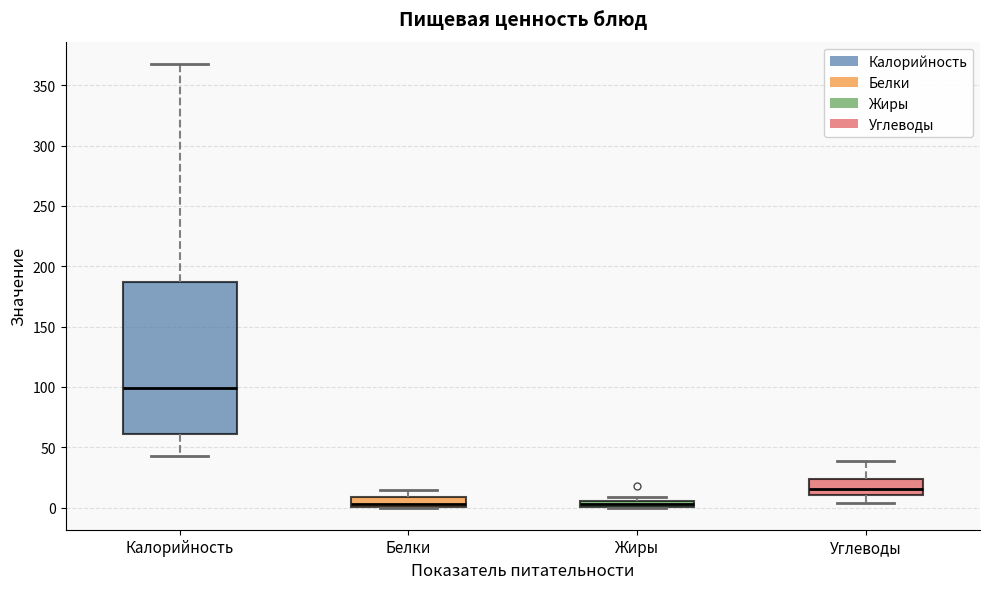

Which box is the tallest, from its lower edge to its upper edge?

Калорийность